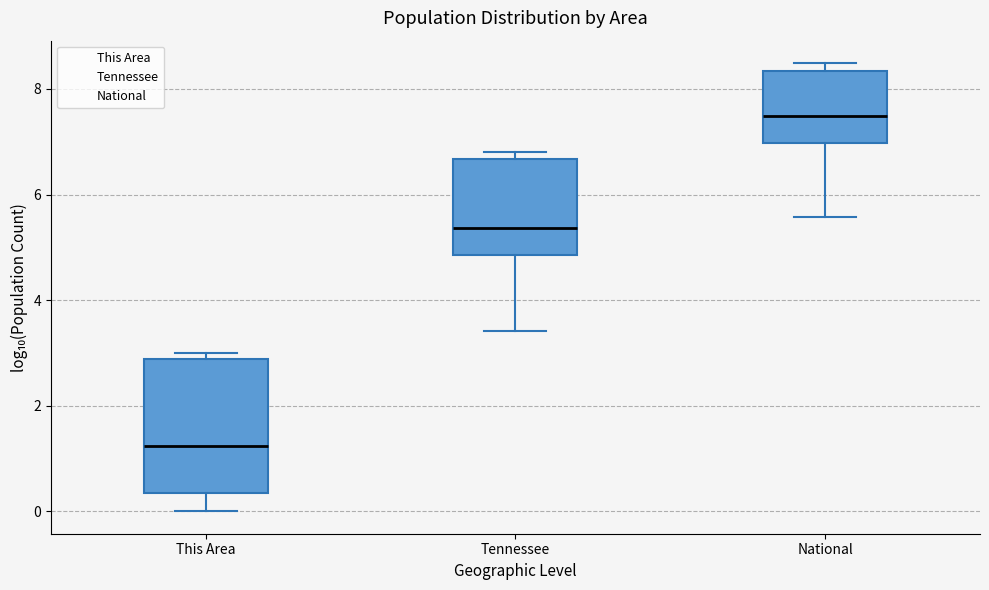

Where does the lower whisker of the box for This Area end on the y-axis? The values are not printed on the chart, so give them approximately, as read against the axis.

0.0